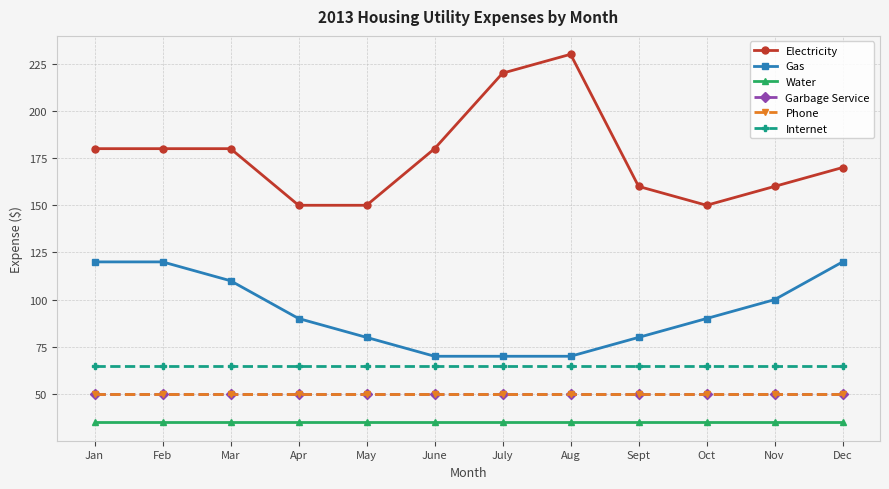

True or false: Gas and Electricity cross at least once.

False